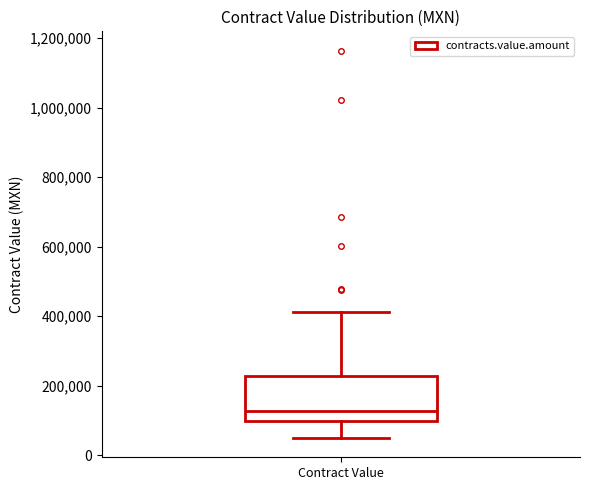

Transcribe this box plot: give where the median line is, the range the box spans, and where the two whiskers end, as read against the y-axis. The values are not printed on the chart, so give them approximately, as read against the axis.

median 120000, box 100000 to 220000, whiskers 40000 to 420000